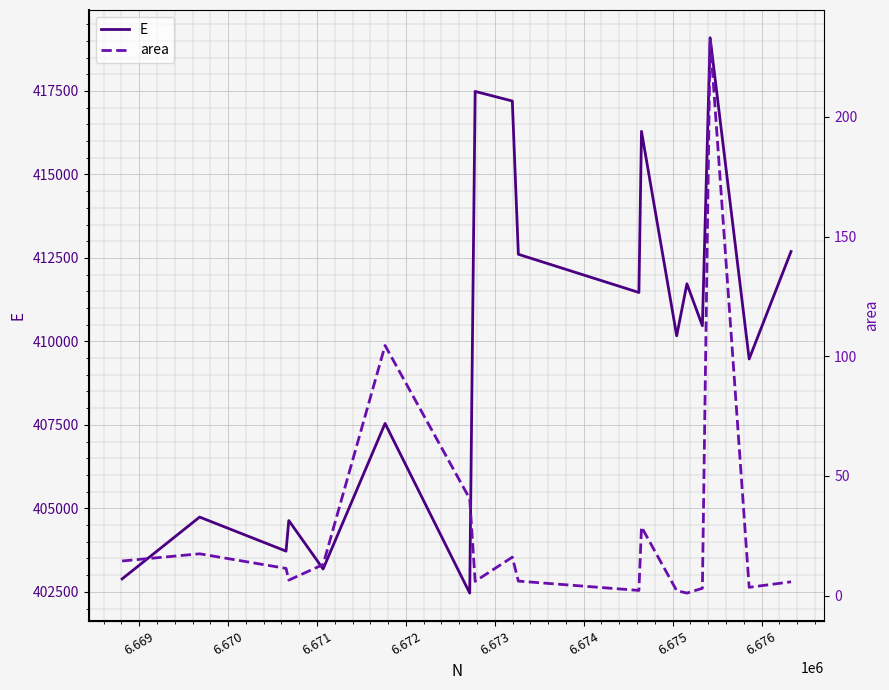

What is the smallest value displayed?

1.1